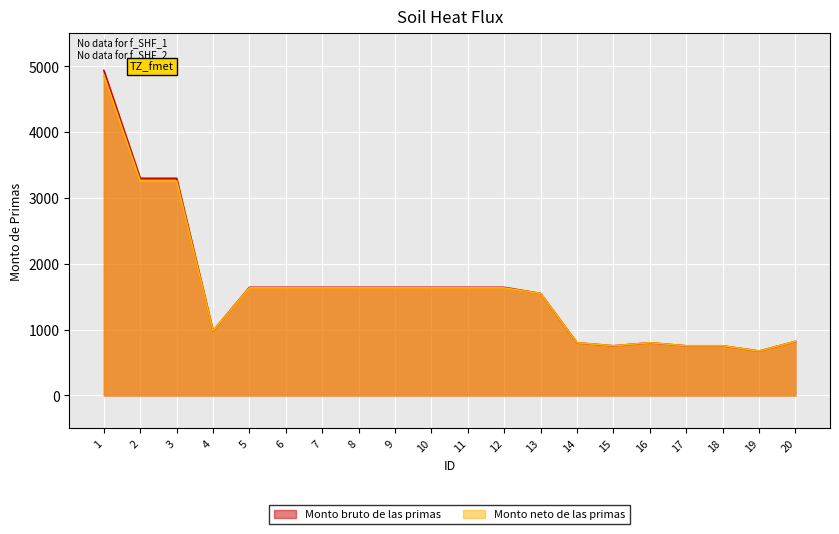

How many distinct data groups are displayed?

2